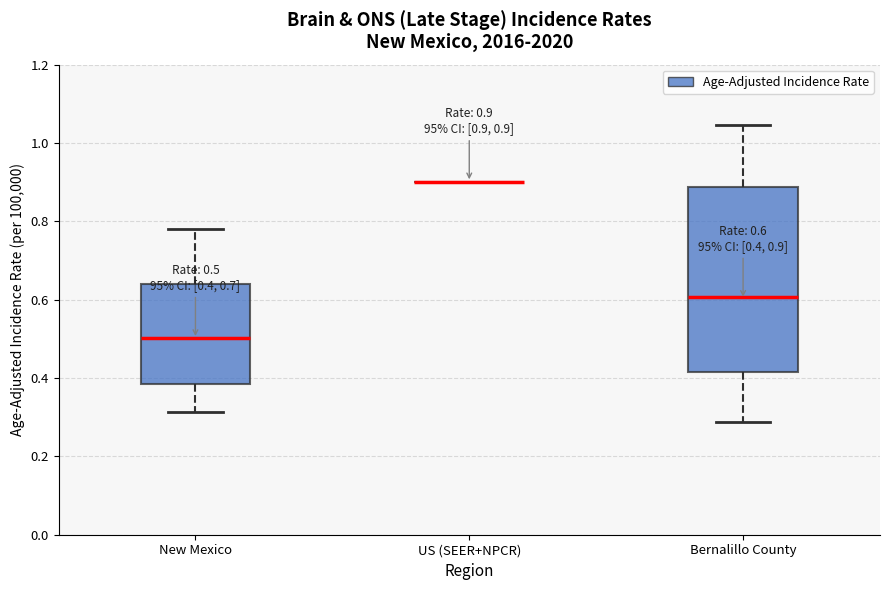

Which box is the tallest, from its lower edge to its upper edge?

Bernalillo County